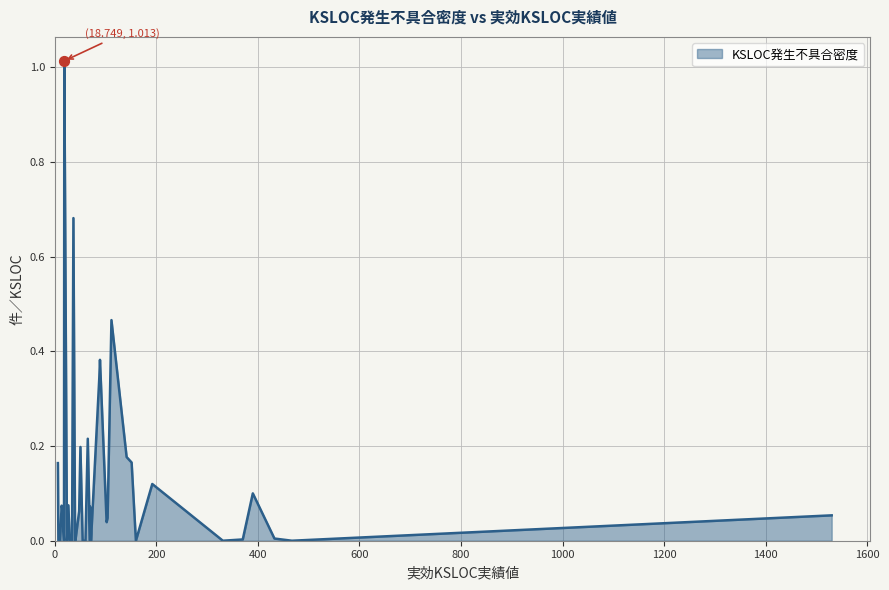

What is the change in value from 14.4 to 34.0?

-0.1